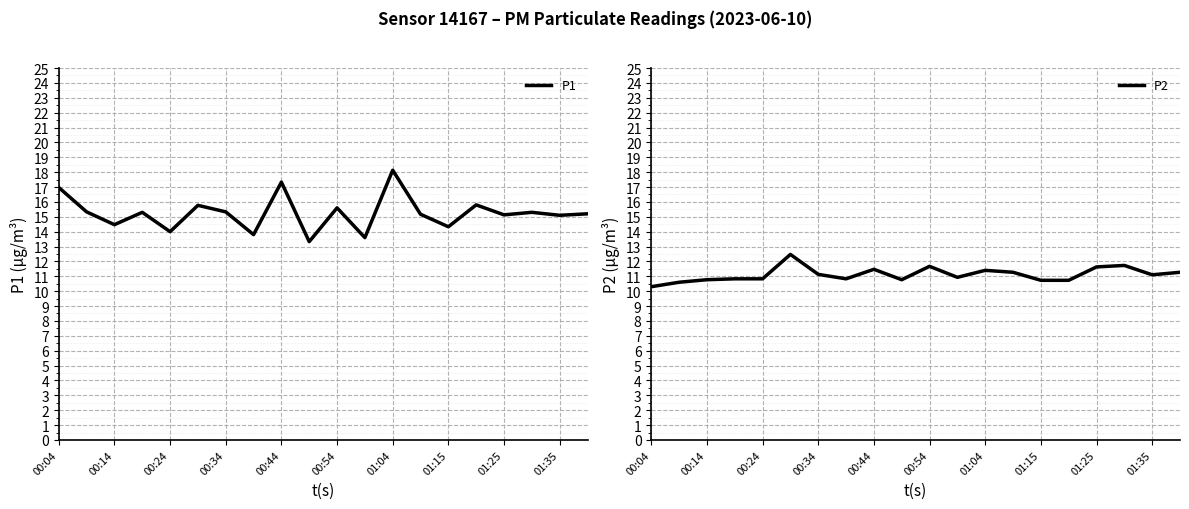

What is the lowest value of the P2 series?

10.3